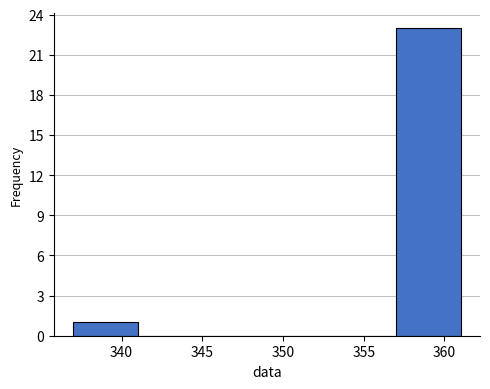

Over which range of the x-axis is the bar tallest?

357 to 361